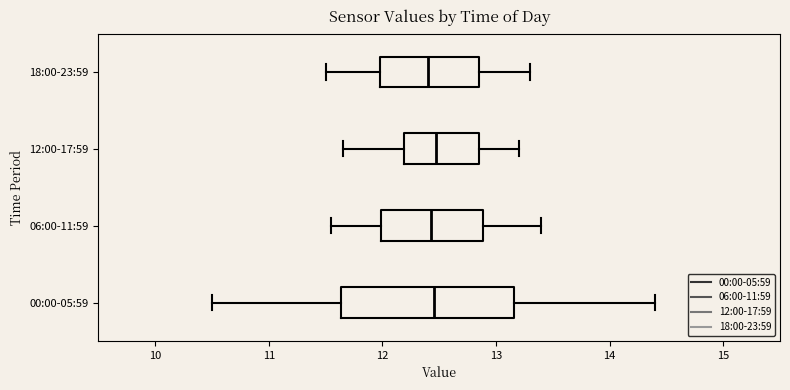

Reading bottom to top, transcribe this box plot: for each box, give where its median line is, the range the box spans, and where its two whiskers end, as read against the x-axis. The values are not printed on the chart, so give them approximately, as read against the axis.

00:00-05:59: median 12.5, box 11.6 to 13.2, whiskers 10.5 to 14.4
06:00-11:59: median 12.4, box 12.0 to 12.9, whiskers 11.6 to 13.4
12:00-17:59: median 12.5, box 12.2 to 12.9, whiskers 11.7 to 13.2
18:00-23:59: median 12.4, box 12.0 to 12.9, whiskers 11.5 to 13.3